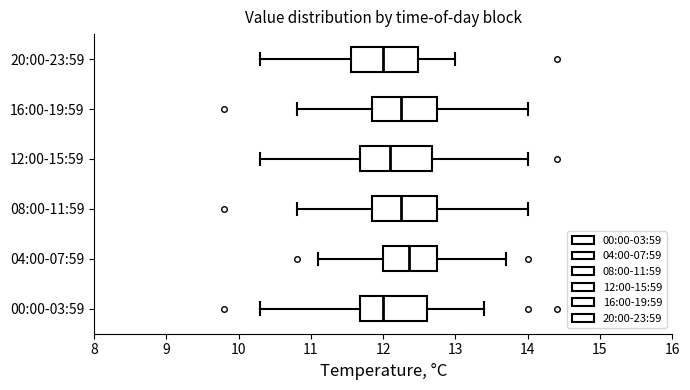

Reading bottom to top, read every box against the x-axis: the position of its median line, the range the box covers, and the ends of its whiskers. The values are not printed on the chart, so give them approximately, as read against the axis.

00:00-03:59: median 12.0, box 11.7 to 12.6, whiskers 10.3 to 13.4
04:00-07:59: median 12.4, box 12.0 to 12.8, whiskers 11.1 to 13.7
08:00-11:59: median 12.3, box 11.9 to 12.8, whiskers 10.8 to 14.0
12:00-15:59: median 12.1, box 11.7 to 12.7, whiskers 10.3 to 14.0
16:00-19:59: median 12.3, box 11.9 to 12.8, whiskers 10.8 to 14.0
20:00-23:59: median 12.0, box 11.6 to 12.5, whiskers 10.3 to 13.0